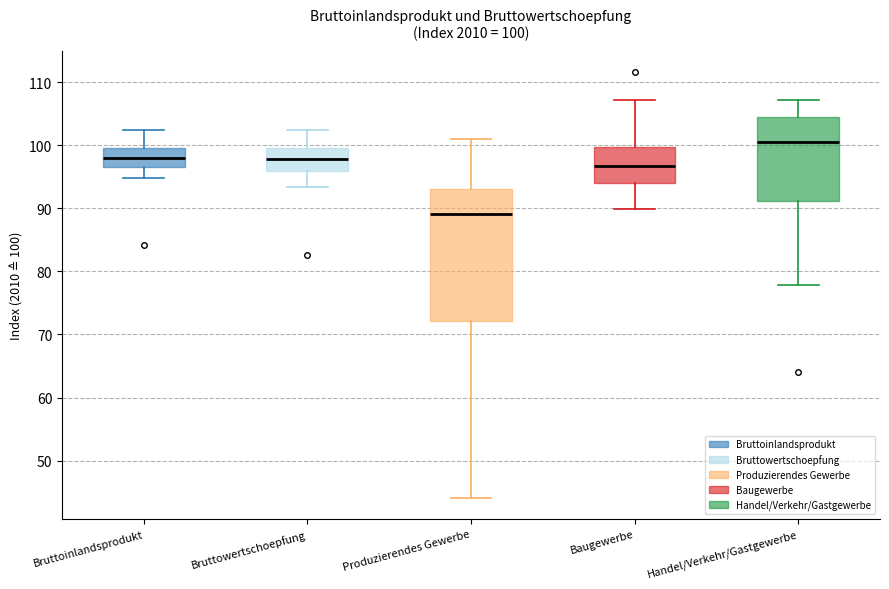

Which box's median line is the highest?

Handel/Verkehr/Gastgewerbe